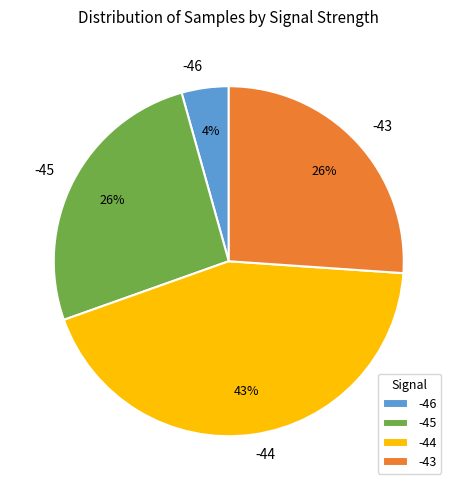

To the nearest percent, what percentage of the pie is -45?

26%